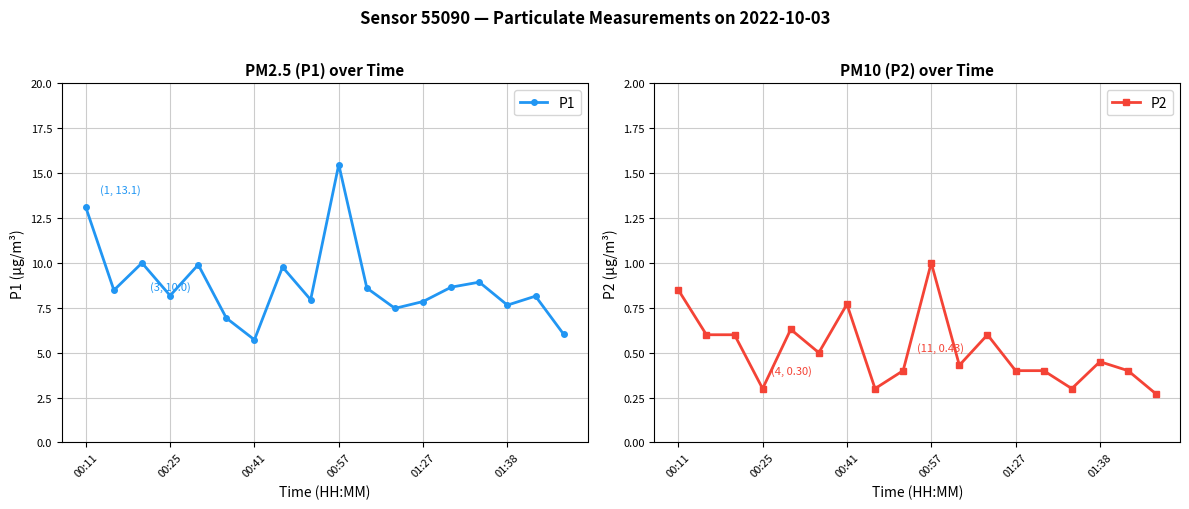

What is the maximum value for P1?

15.5